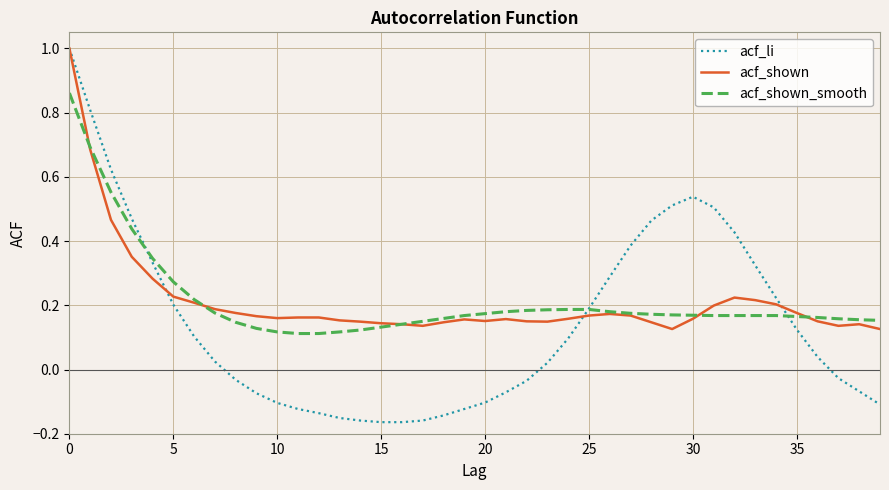

Which series has the widest spread of values?

acf_li